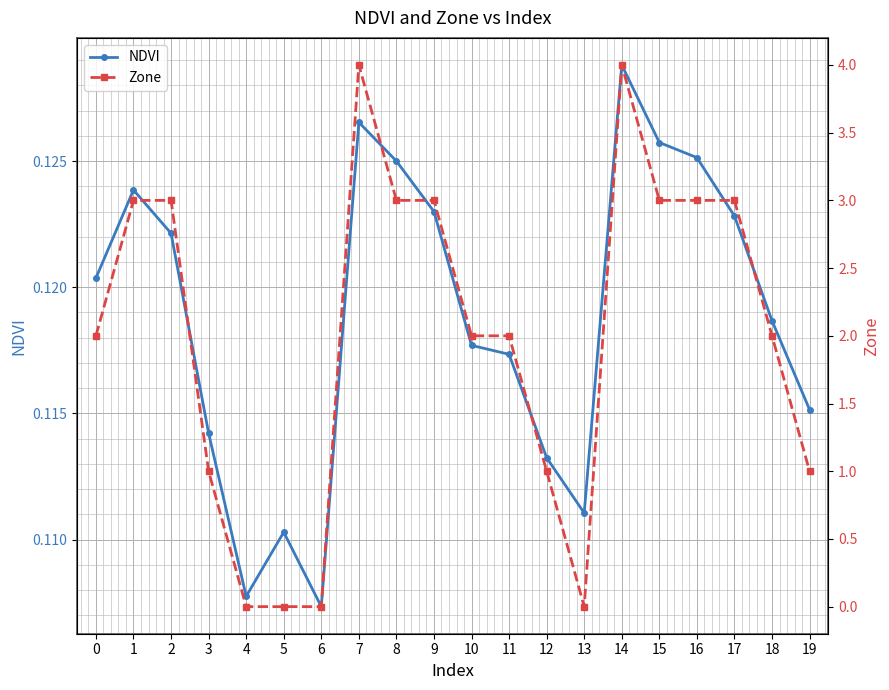

Between 16 and 17, which series saw the biggest shift?

NDVI